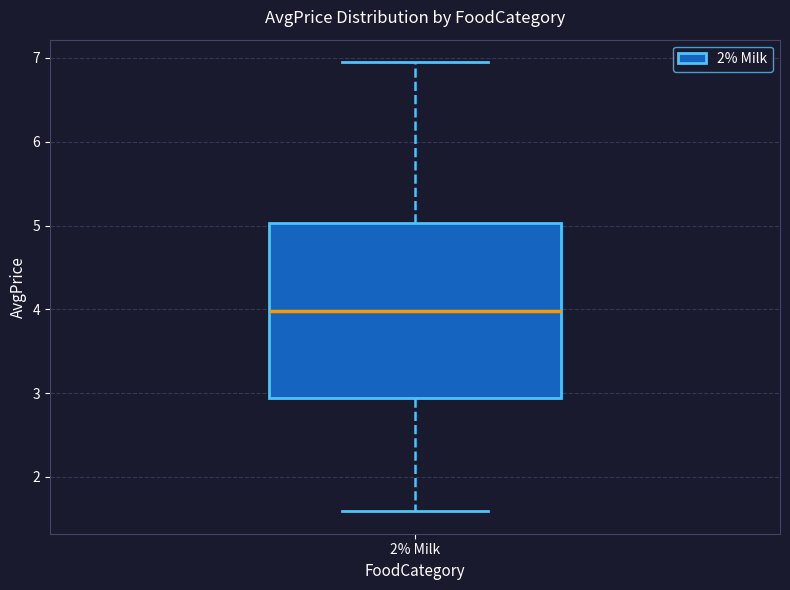

Where does the median line of the box for 2% Milk sit on the y-axis? The values are not printed on the chart, so give them approximately, as read against the axis.

4.0